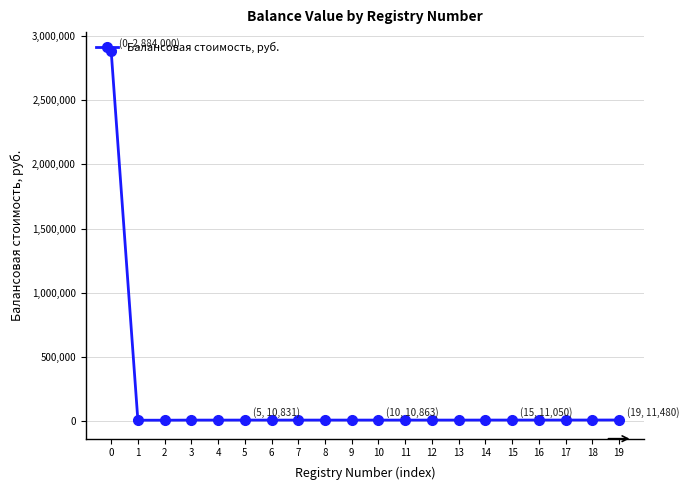

What is the difference between the maximum and minimum values?

2874000.0